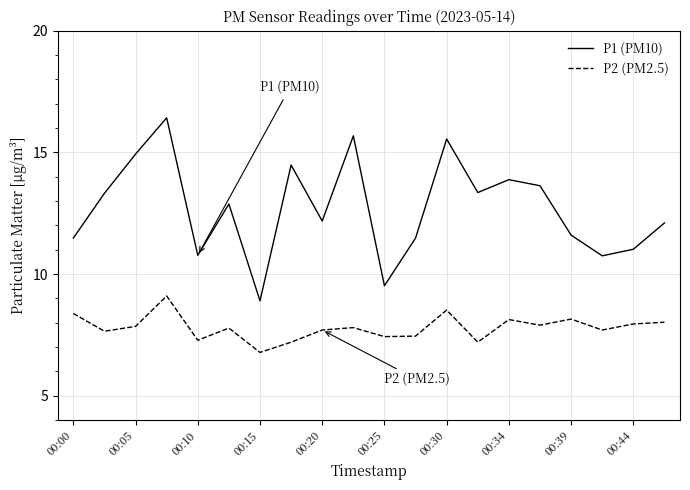

List the series in order of their overall mean, highest first.

P1 (PM10), P2 (PM2.5)